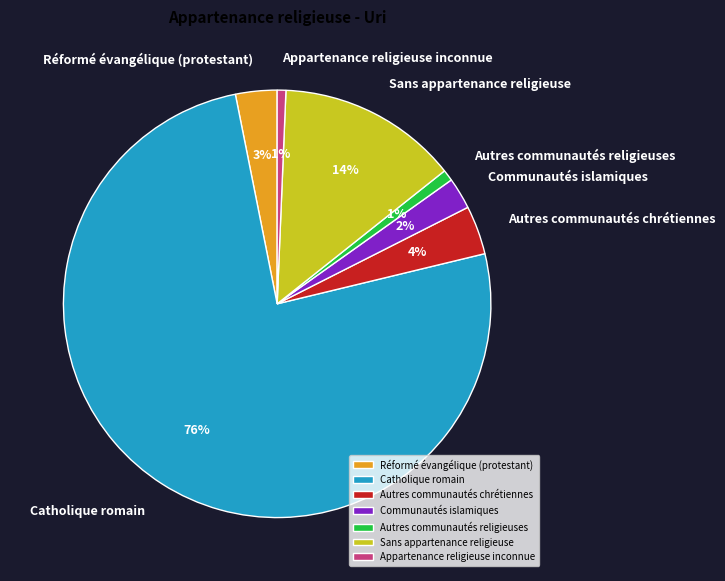

To the nearest percent, what is the average slice percentage?

14%